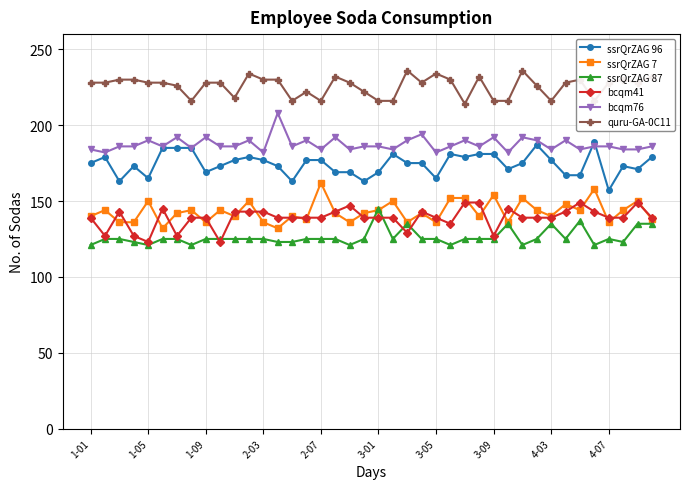

True or false: ssrQrZAG 96 has more than 0 points higher than both neighbors.

True